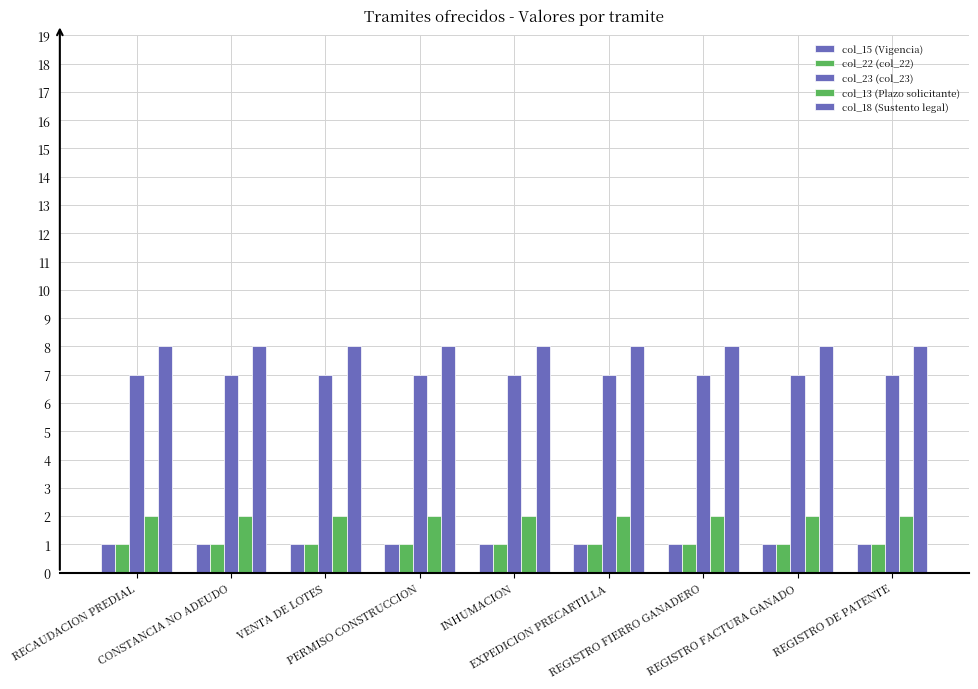

How many distinct data groups are displayed?

5